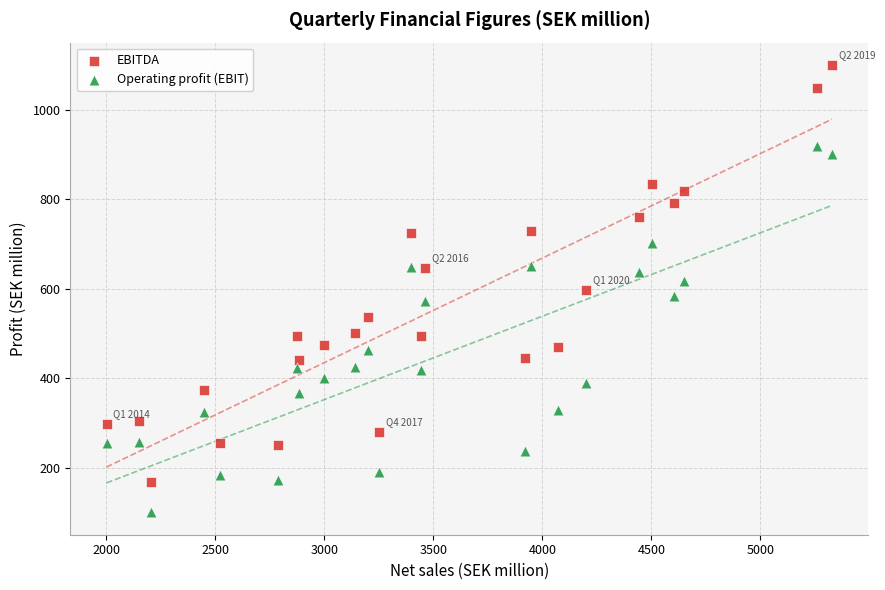

Across all data points, what is the range of Y values (max minus min)?

1000